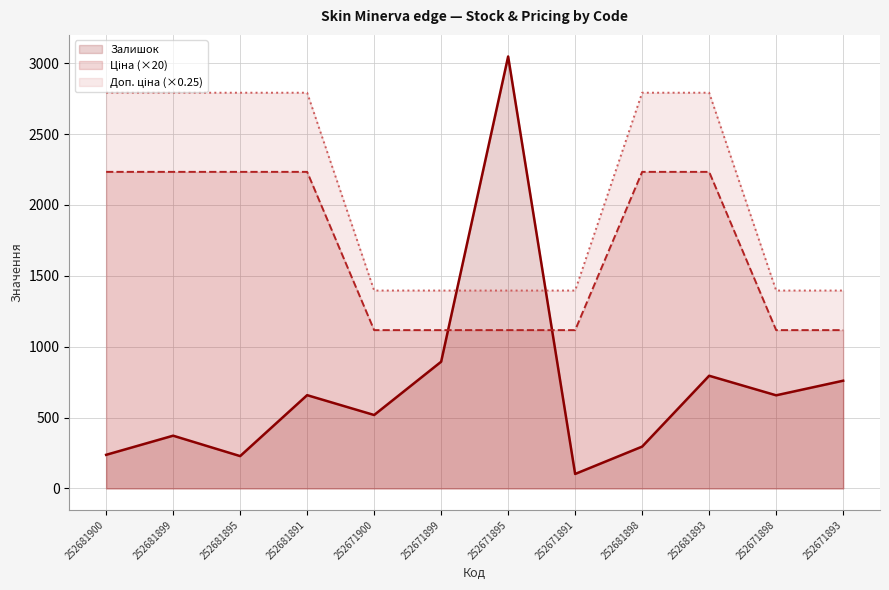

What is the maximum value shown in the chart?

3048.0